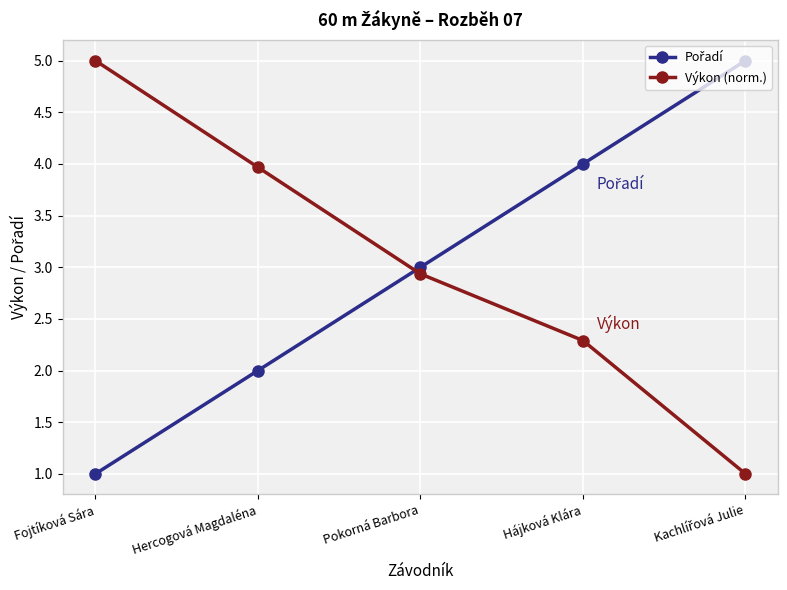

True or false: Výkon (norm.) has a value of 0.6 at Hájková Klára.

False